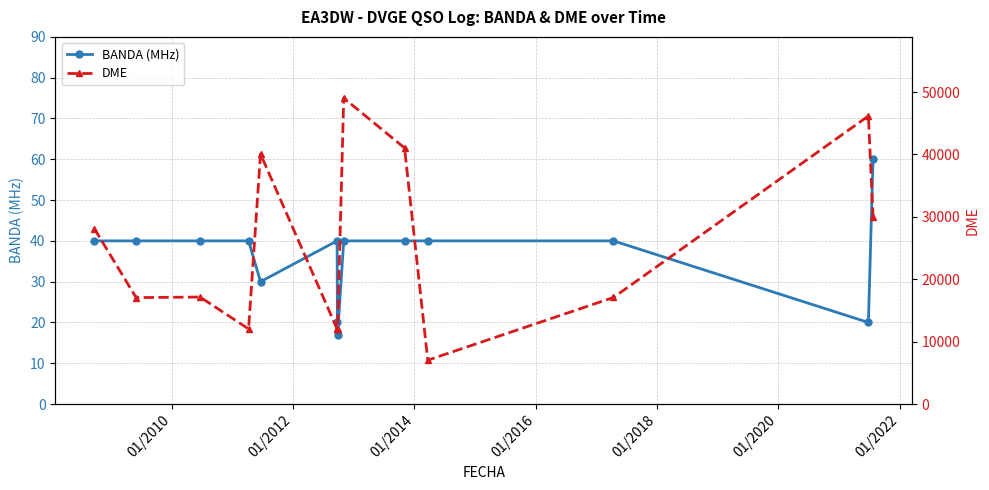

What is the value of the BANDA (MHz) point at the 2nd from the left?

40